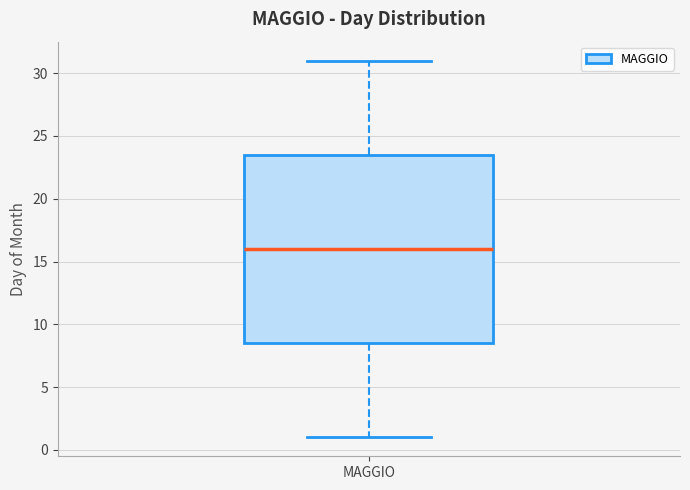

Transcribe this box plot: give where the median line is, the range the box spans, and where the two whiskers end, as read against the y-axis. The values are not printed on the chart, so give them approximately, as read against the axis.

median 16.0, box 8.5 to 23.5, whiskers 1.0 to 31.0